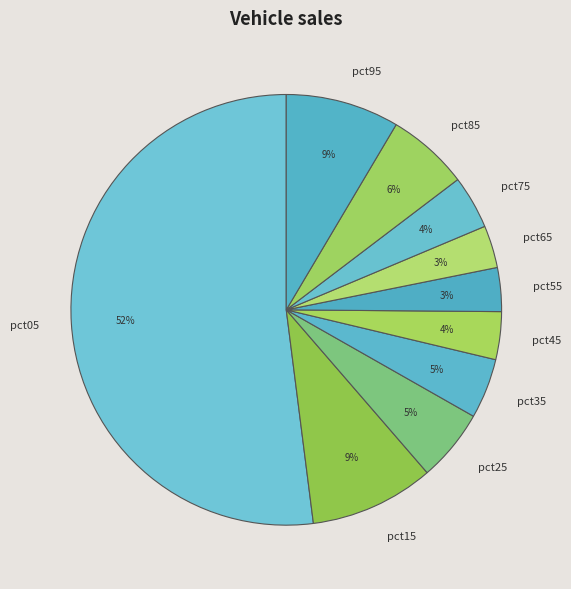

Does any single category account for the majority?

Yes